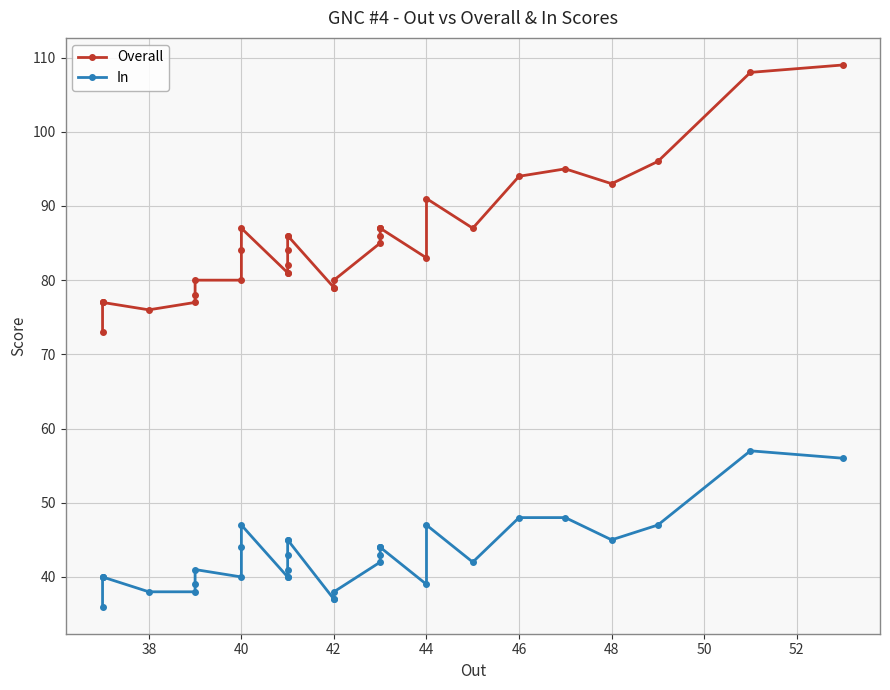

Does the chart have visible grid lines?

Yes